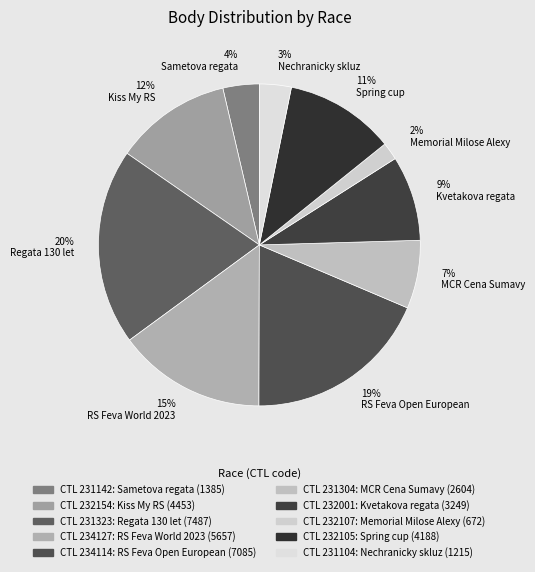

Which slice is the smallest?

2% Memorial Milose Alexy